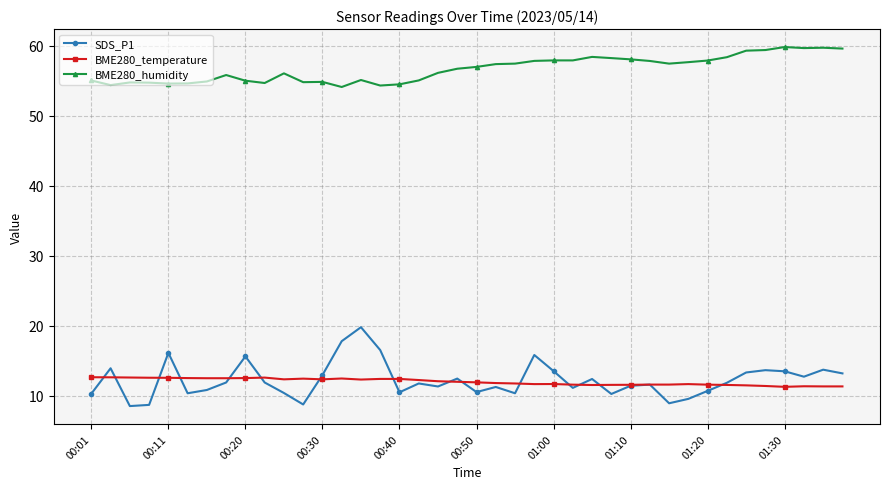

Which series has the widest spread of values?

SDS_P1